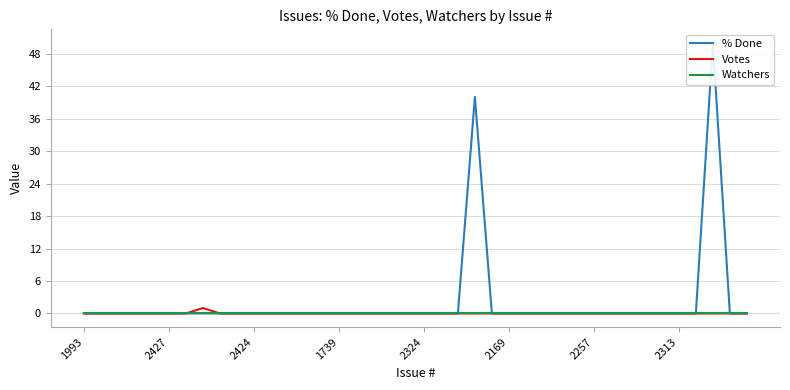

What is the label of the 14th point from the left?

13